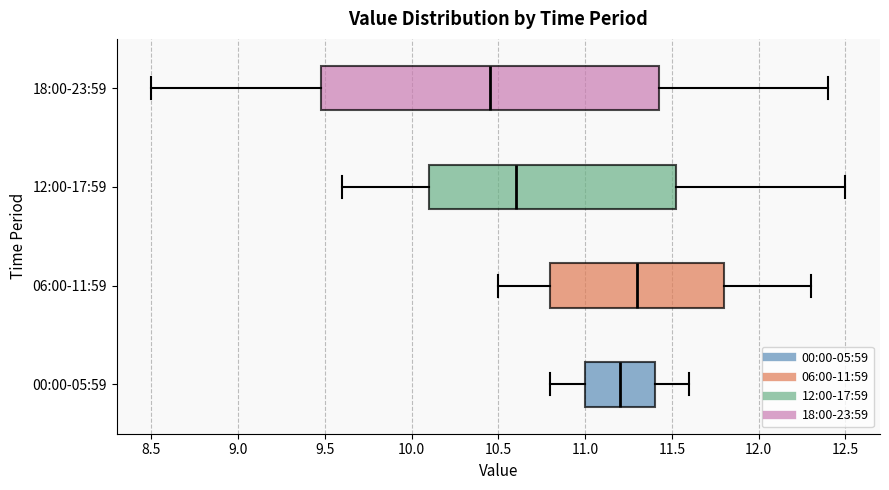

Reading bottom to top, read every box against the x-axis: the position of its median line, the range the box covers, and the ends of its whiskers. The values are not printed on the chart, so give them approximately, as read against the axis.

00:00-05:59: median 11.20, box 11.00 to 11.40, whiskers 10.80 to 11.60
06:00-11:59: median 11.30, box 10.80 to 11.80, whiskers 10.50 to 12.30
12:00-17:59: median 10.60, box 10.10 to 11.55, whiskers 9.60 to 12.50
18:00-23:59: median 10.45, box 9.50 to 11.45, whiskers 8.50 to 12.40